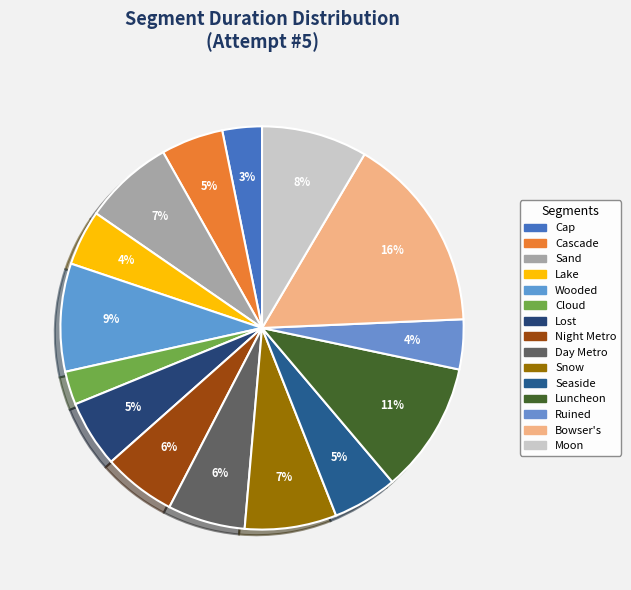

To the nearest percent, what is the difference between the largest and smallest slice percentages?

13%